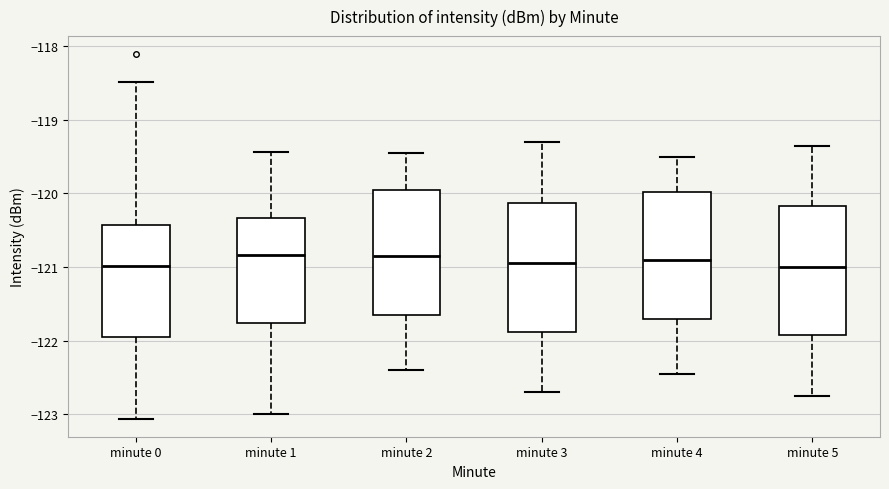

Where does the lower whisker of the box for minute 4 end on the y-axis? The values are not printed on the chart, so give them approximately, as read against the axis.

-122.4